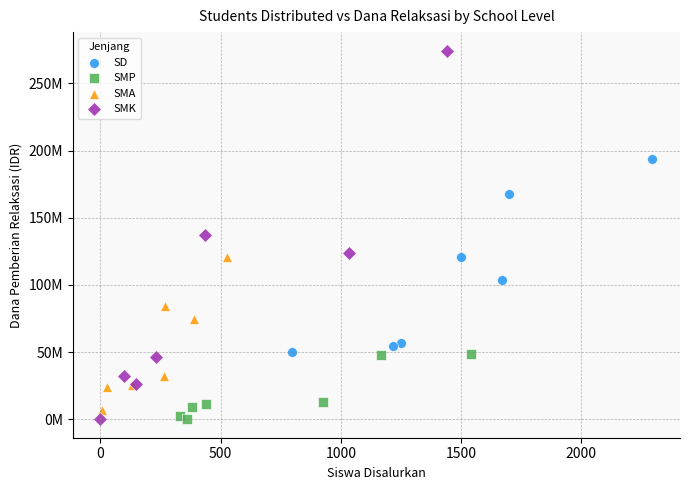

What are all the series names shown in the legend?

SD, SMP, SMA, SMK